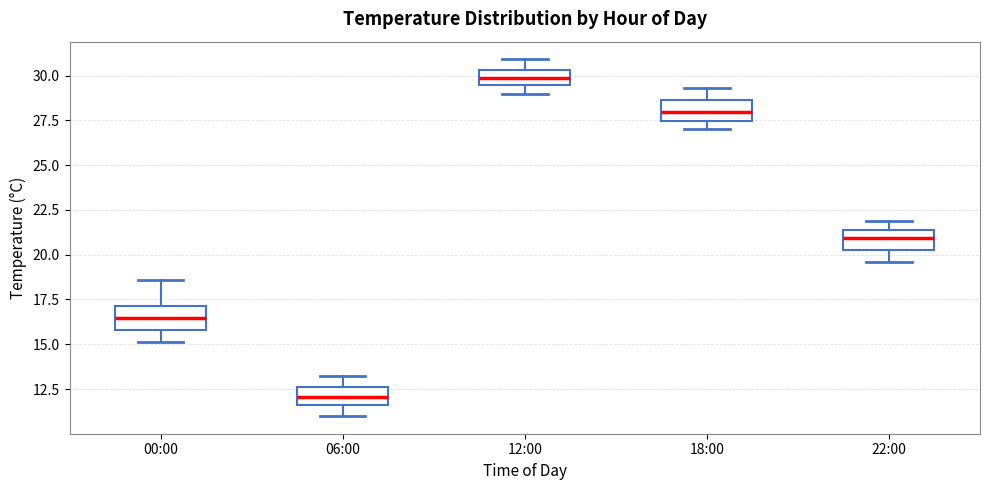

Reading left to right, read every box against the y-axis: the position of its median line, the range the box covers, and the ends of its whiskers. The values are not printed on the chart, so give them approximately, as read against the axis.

00:00: median 16.5, box 16.0 to 17.0, whiskers 15.0 to 18.5
06:00: median 12.0, box 11.5 to 12.5, whiskers 11.0 to 13.0
12:00: median 30.0, box 29.5 to 30.5, whiskers 29.0 to 31.0
18:00: median 28.0, box 27.5 to 28.5, whiskers 27.0 to 29.5
22:00: median 21.0, box 20.5 to 21.5, whiskers 19.5 to 22.0